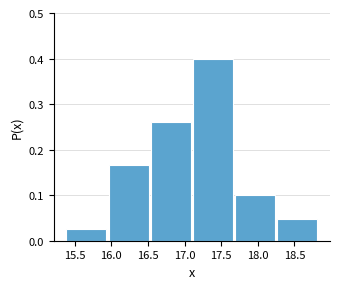

How tall is the bar that spans 18.25 to 18.85 on the x-axis? Neither the bar edges nor the heights are printed on the chart, so give them approximately, as read against the axes.

0.05